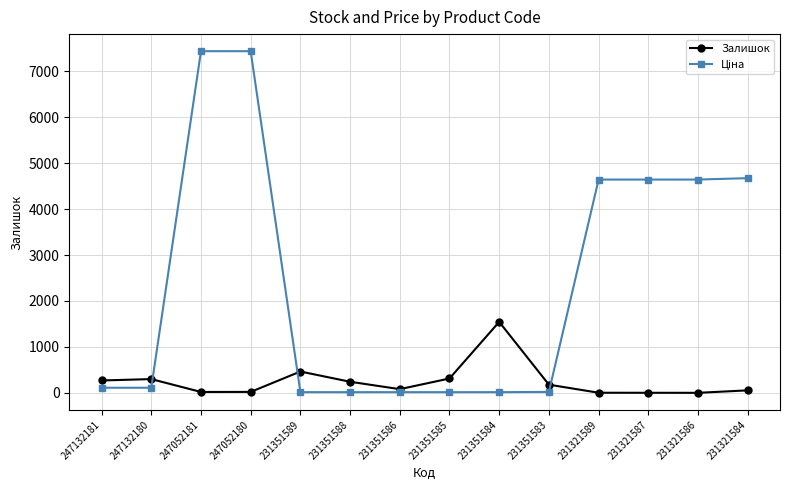

What is the value of the Залишок point at the 6th from the left?

242.0